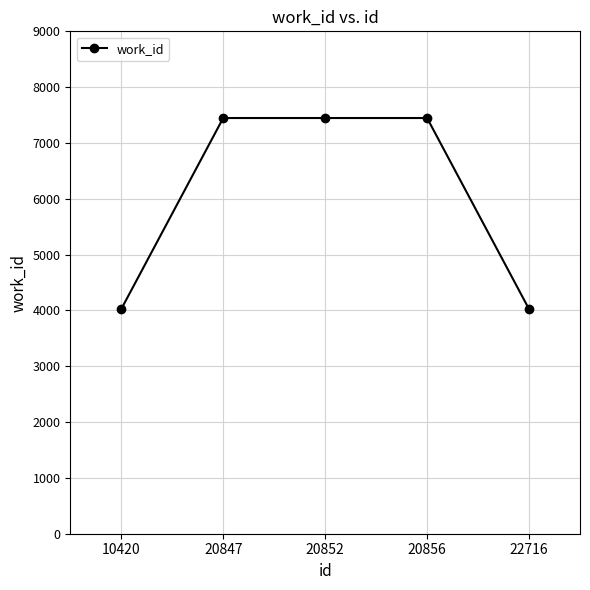

What is the difference between the maximum and minimum values?

3423